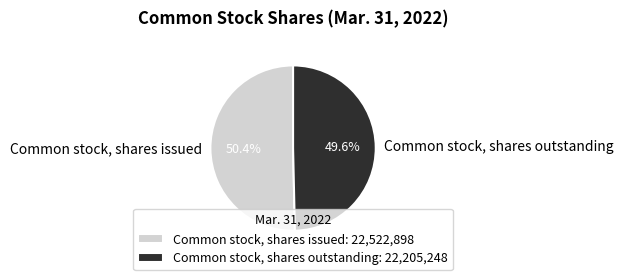

Combined, what portion of the pie is Common stock, shares issued and Common stock, shares outstanding?

100.0%